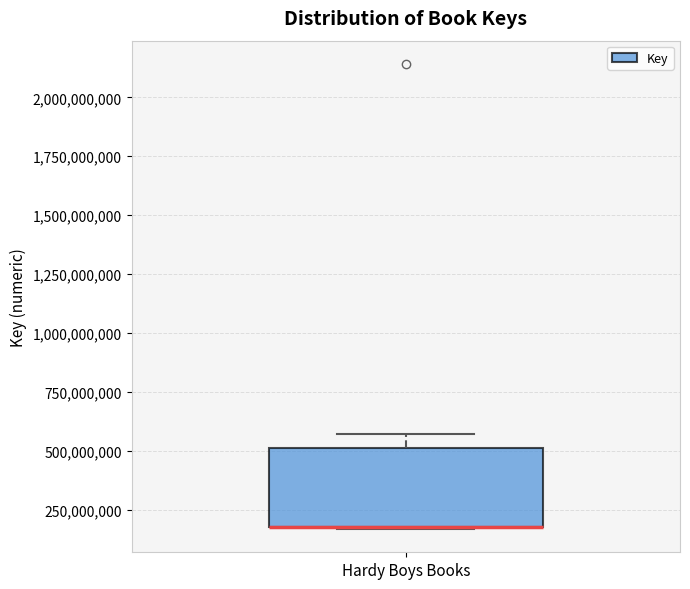

Transcribe this box plot: give where the median line is, the range the box spans, and where the two whiskers end, as read against the y-axis. The values are not printed on the chart, so give them approximately, as read against the axis.

median 150000000 (drawn on the box's lower edge), box 150000000 to 500000000, whiskers 150000000 to 550000000